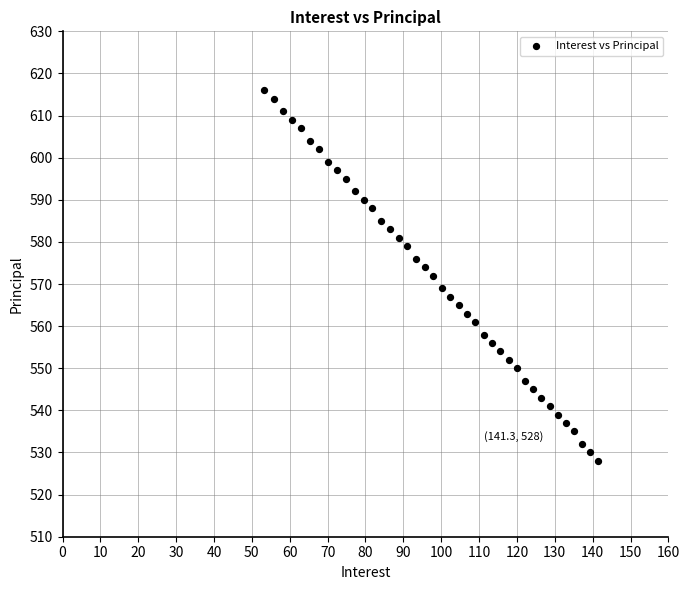

What is the range of Y values (max minus min)?

88